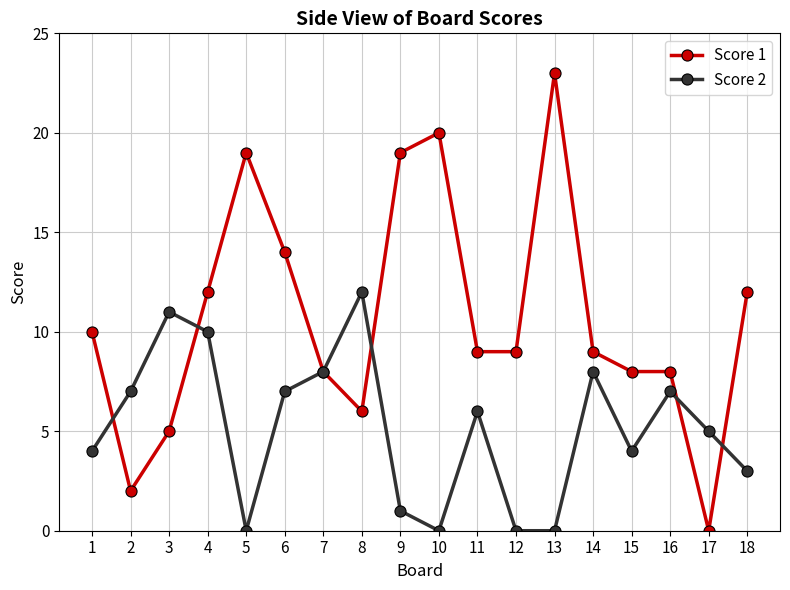

How many categories are shown in the chart?

18